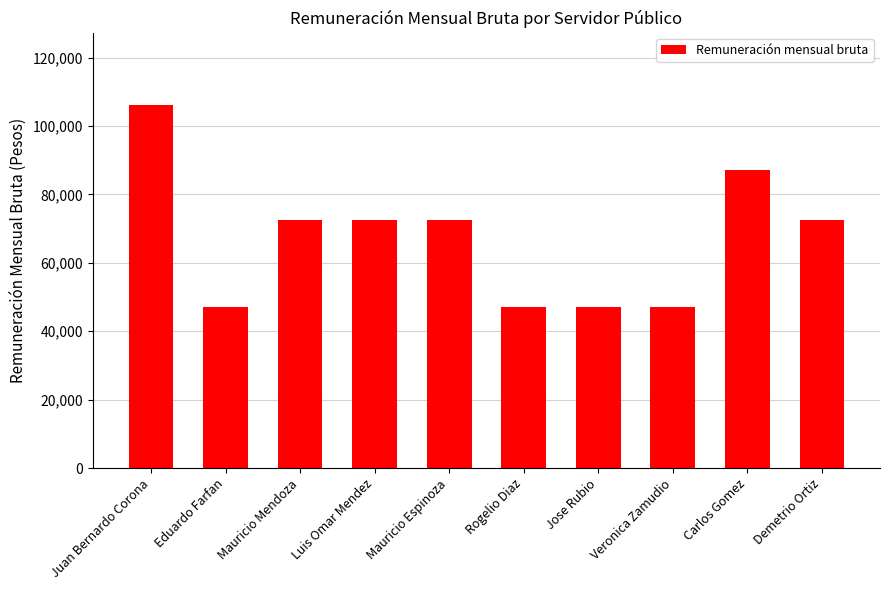

What is the label of the 2nd bar from the left?

Eduardo Farfan